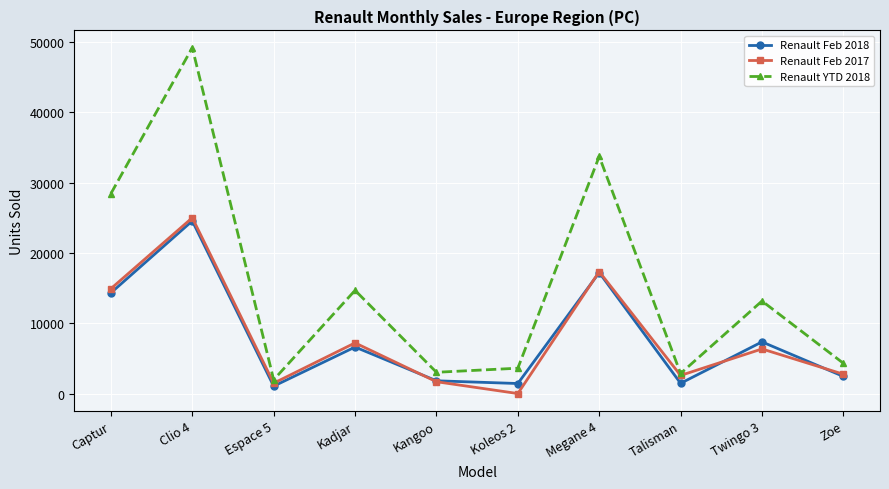

What are all the series names shown in the legend?

Renault Feb 2018, Renault Feb 2017, Renault YTD 2018